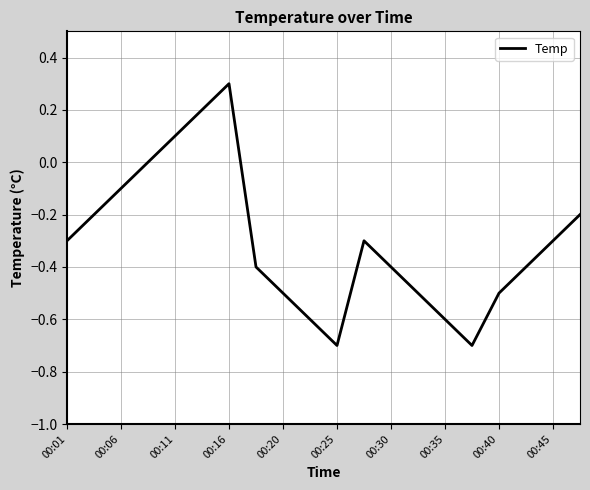

True or false: there are more than 0 points higher than both neighbors.

True